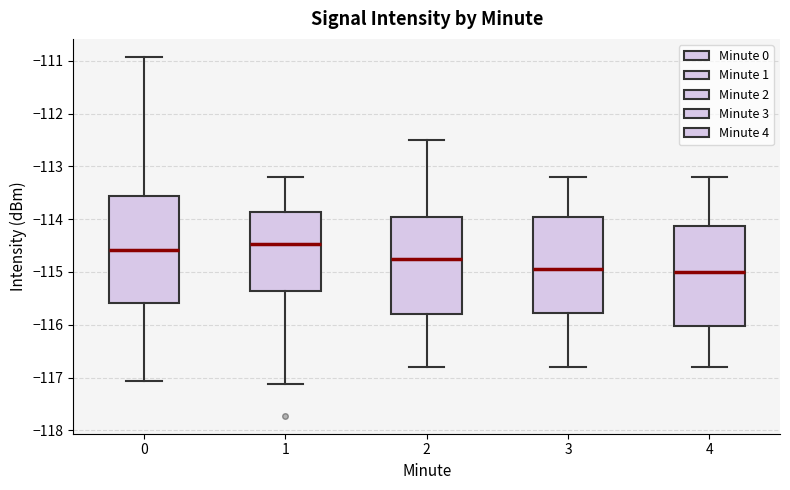

Reading left to right, transcribe this box plot: for each box, give where its median line is, the range the box spans, and where its two whiskers end, as read against the y-axis. The values are not printed on the chart, so give them approximately, as read against the axis.

0: median -114.6, box -115.6 to -113.6, whiskers -117.1 to -110.9
1: median -114.5, box -115.4 to -113.9, whiskers -117.1 to -113.2
2: median -114.7, box -115.8 to -113.9, whiskers -116.8 to -112.5
3: median -114.9, box -115.8 to -113.9, whiskers -116.8 to -113.2
4: median -115.0, box -116.0 to -114.1, whiskers -116.8 to -113.2